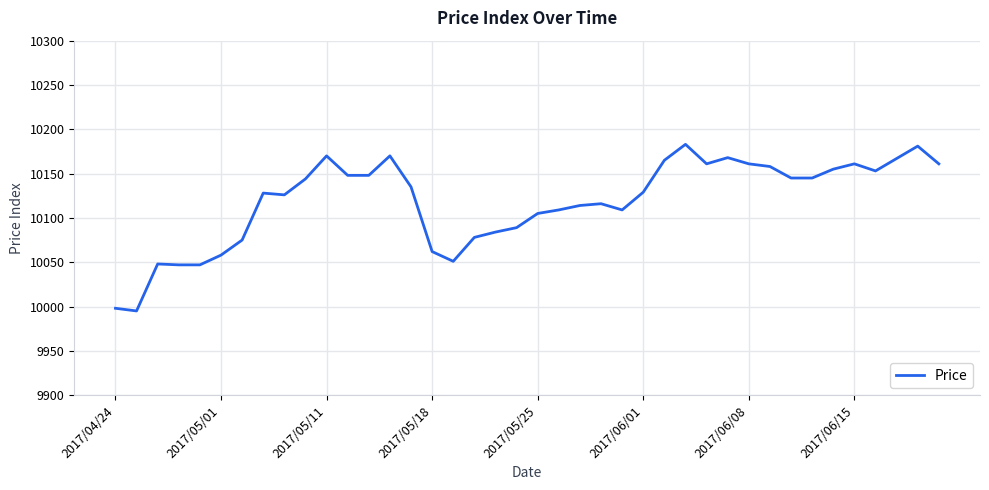

What is the minimum value shown in the chart?

9995